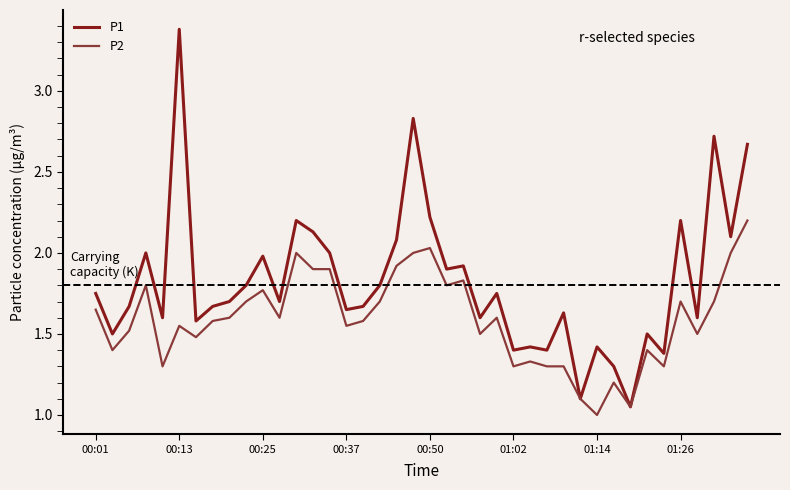

Which series has the largest total across all categories?

P1